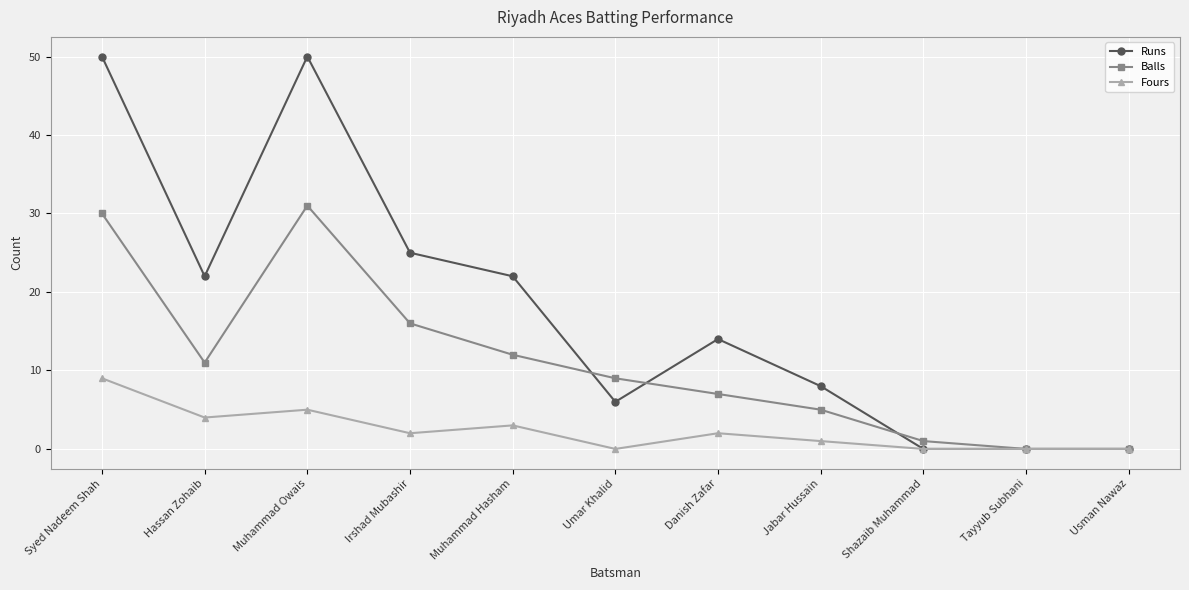

Does the chart display data point markers on the line(s)?

Yes